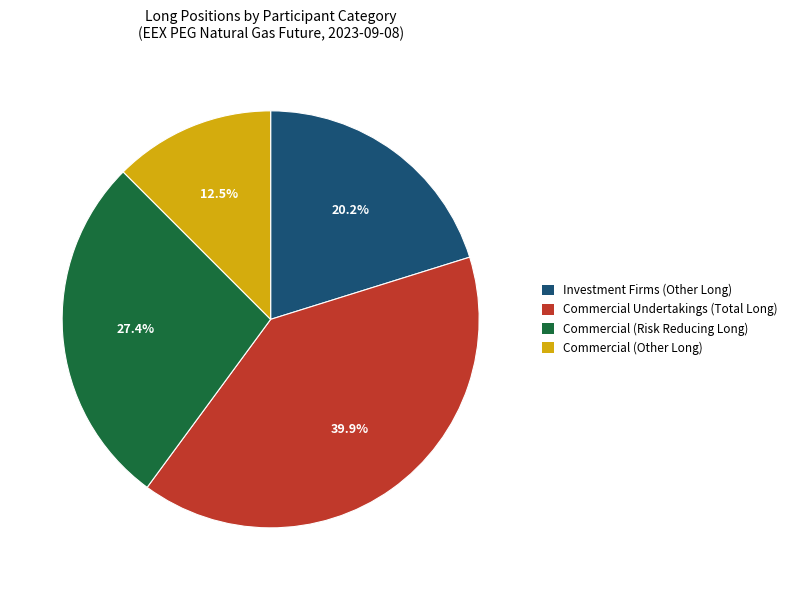

Which slice is the smallest?

Commercial (Other Long)